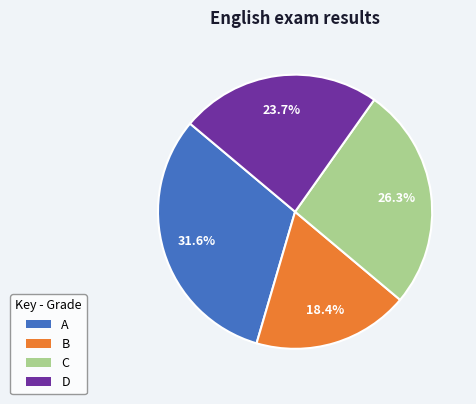

Is B the majority of the pie?

No